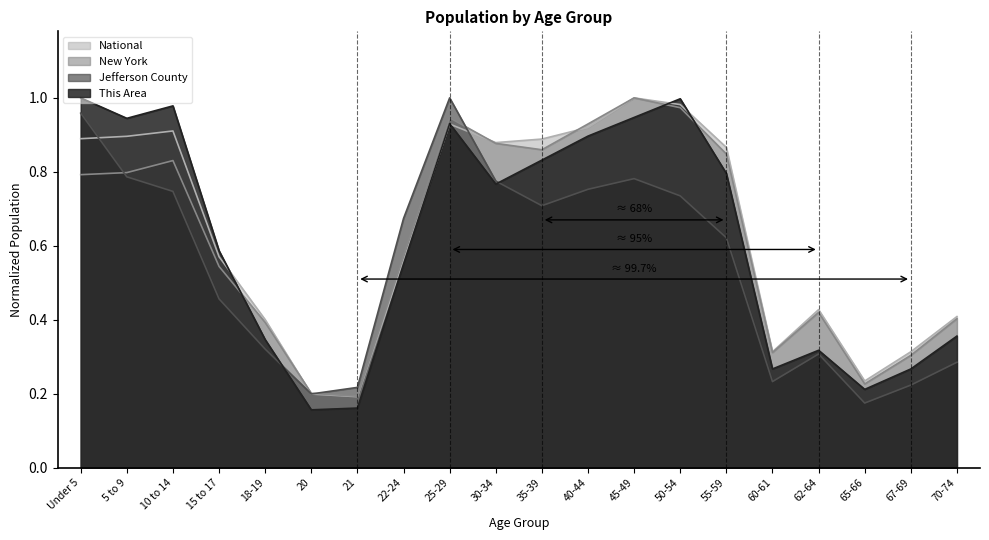

Reading right to left, transcribe all the data shown in this chart.

This Area: 0.4	0.3	0.2	0.3	0.3	0.8	1.0	0.9	0.9	0.8	0.8	0.9	0.6	0.2	0.2	0.3	0.6	1.0	0.9	1.0
Jefferson County: 0.3	0.2	0.2	0.3	0.2	0.6	0.7	0.8	0.8	0.7	0.8	1.0	0.7	0.2	0.2	0.3	0.5	0.7	0.8	1.0
New York: 0.4	0.3	0.2	0.4	0.3	0.8	1.0	1.0	0.9	0.9	0.9	0.9	0.6	0.2	0.2	0.4	0.5	0.8	0.8	0.8
National: 0.4	0.3	0.2	0.4	0.3	0.9	1.0	1.0	0.9	0.9	0.9	0.9	0.6	0.2	0.2	0.4	0.6	0.9	0.9	0.9